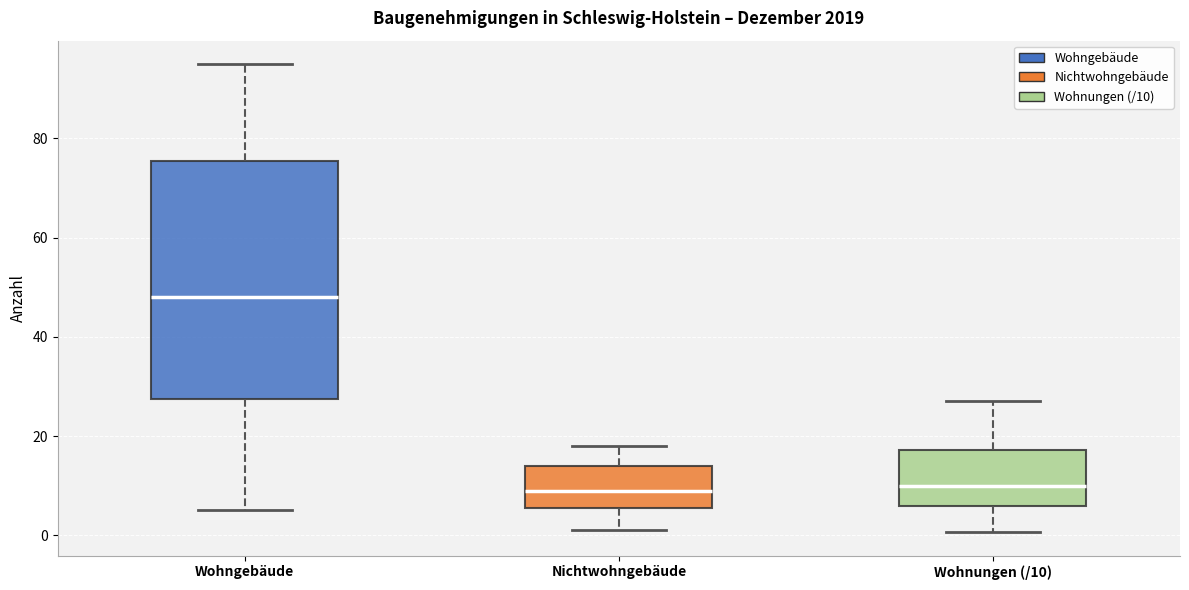

Where is the upper edge of the box for Wohngebäude on the y-axis? The values are not printed on the chart, so give them approximately, as read against the axis.

76